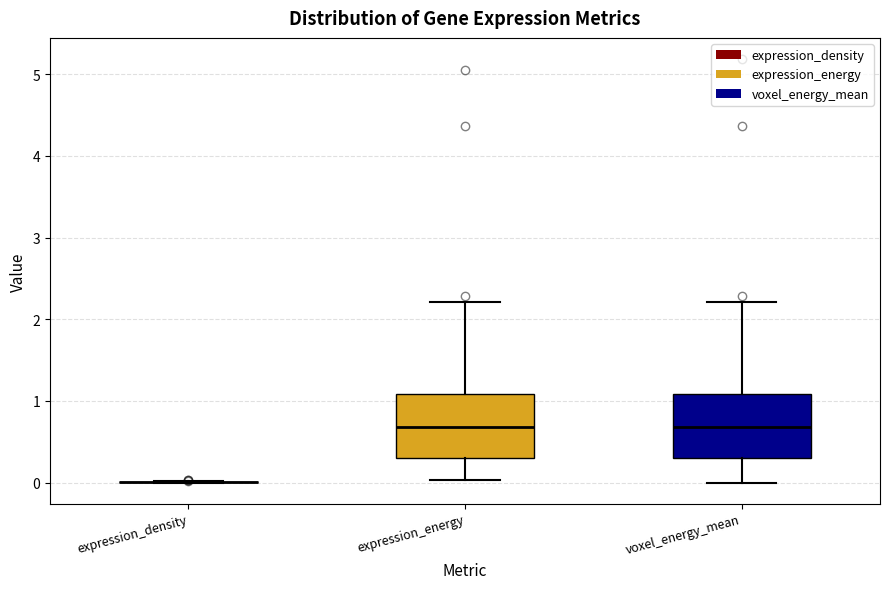

Reading left to right, transcribe this box plot: for each box, give where its median line is, the range the box spans, and where its two whiskers end, as read against the y-axis. The values are not printed on the chart, so give them approximately, as read against the axis.

expression_density: box collapsed to a line at 0.0, whiskers 0.0 to 0.0
expression_energy: median 0.7, box 0.3 to 1.1, whiskers 0.0 to 2.2
voxel_energy_mean: median 0.7, box 0.3 to 1.1, whiskers 0.0 to 2.2